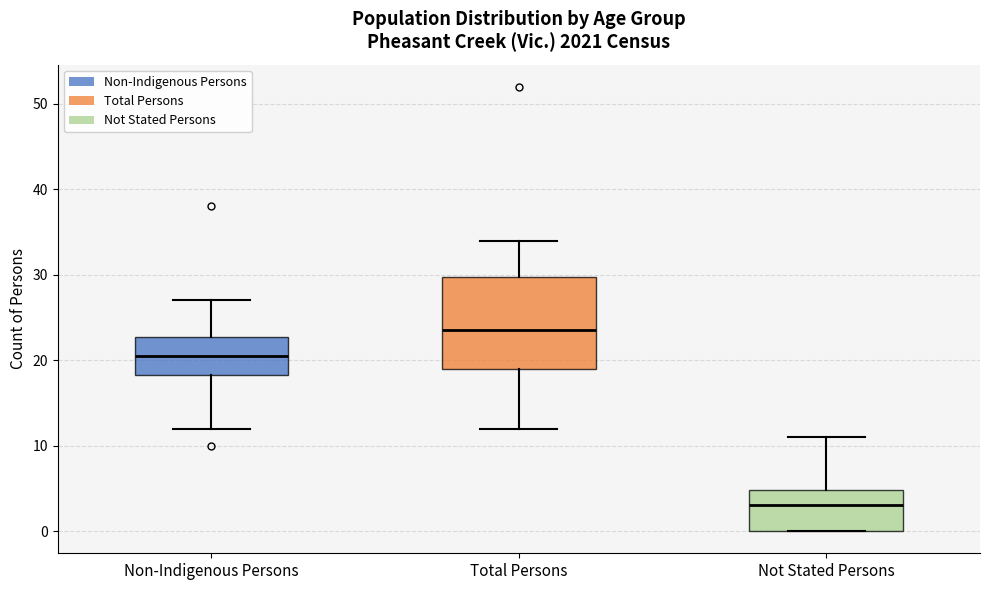

Reading left to right, read every box against the y-axis: the position of its median line, the range the box covers, and the ends of its whiskers. The values are not printed on the chart, so give them approximately, as read against the axis.

Non-Indigenous Persons: median 21, box 18 to 23, whiskers 12 to 27
Total Persons: median 24, box 19 to 30, whiskers 12 to 34
Not Stated Persons: median 3, box 0 to 5, whiskers 0 to 11